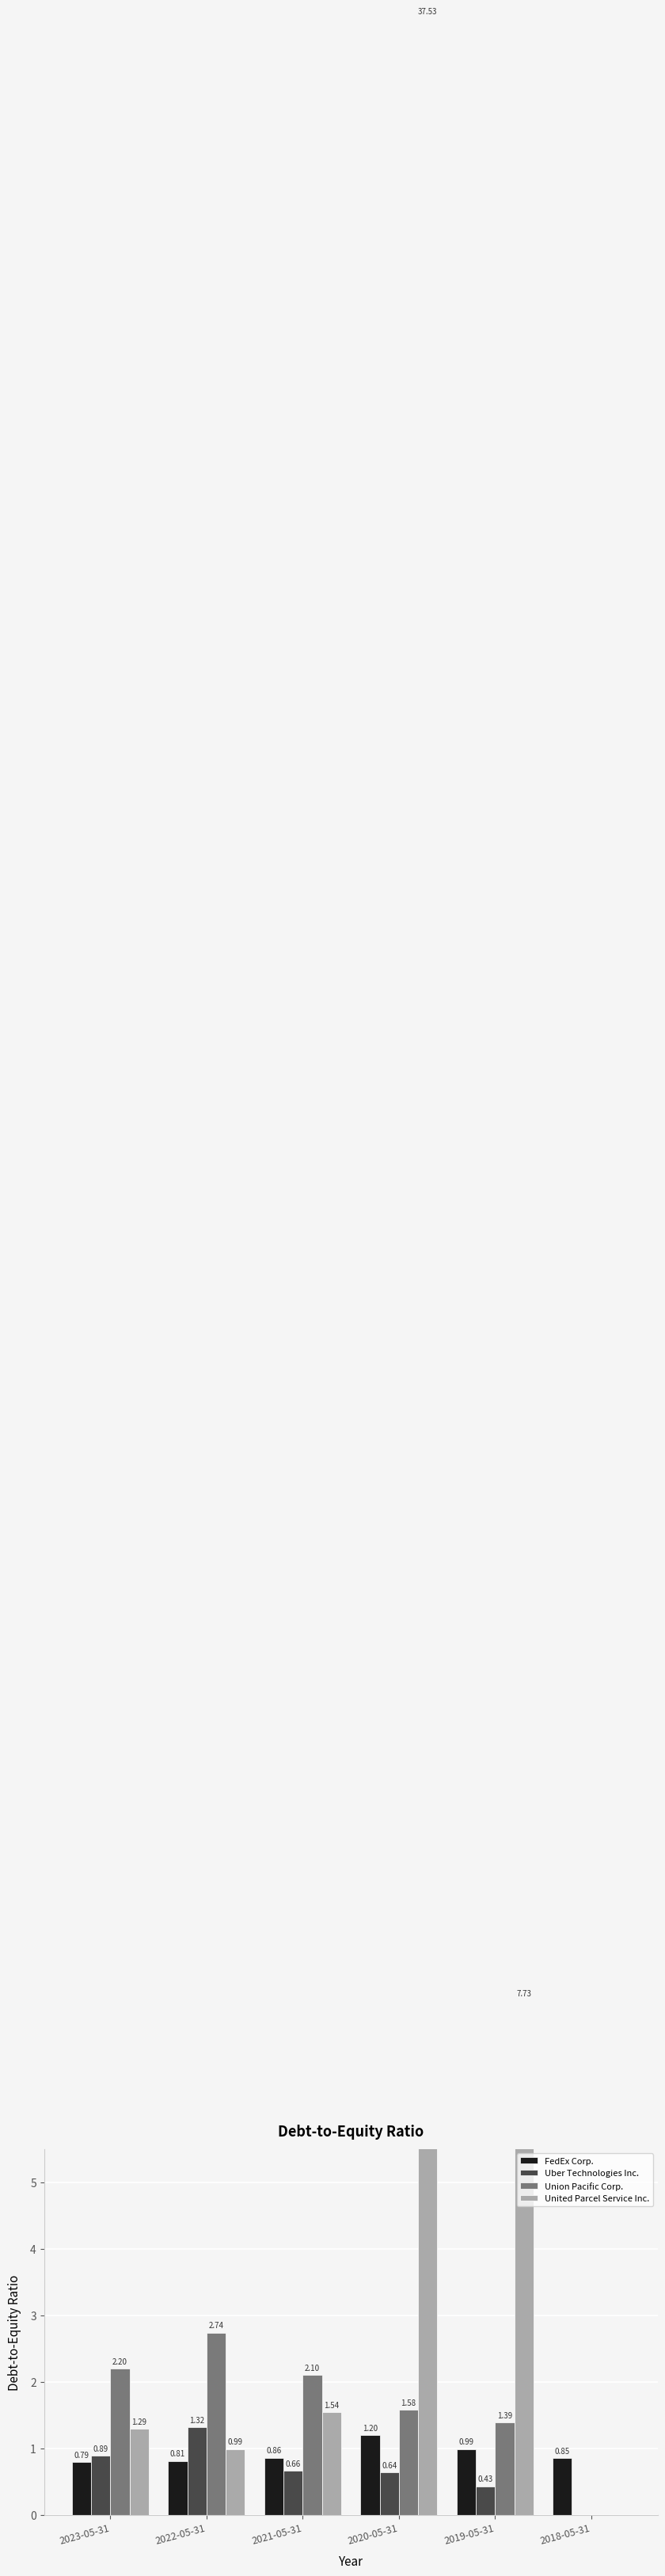

What is the highest value of the Union Pacific Corp. series?

2.7